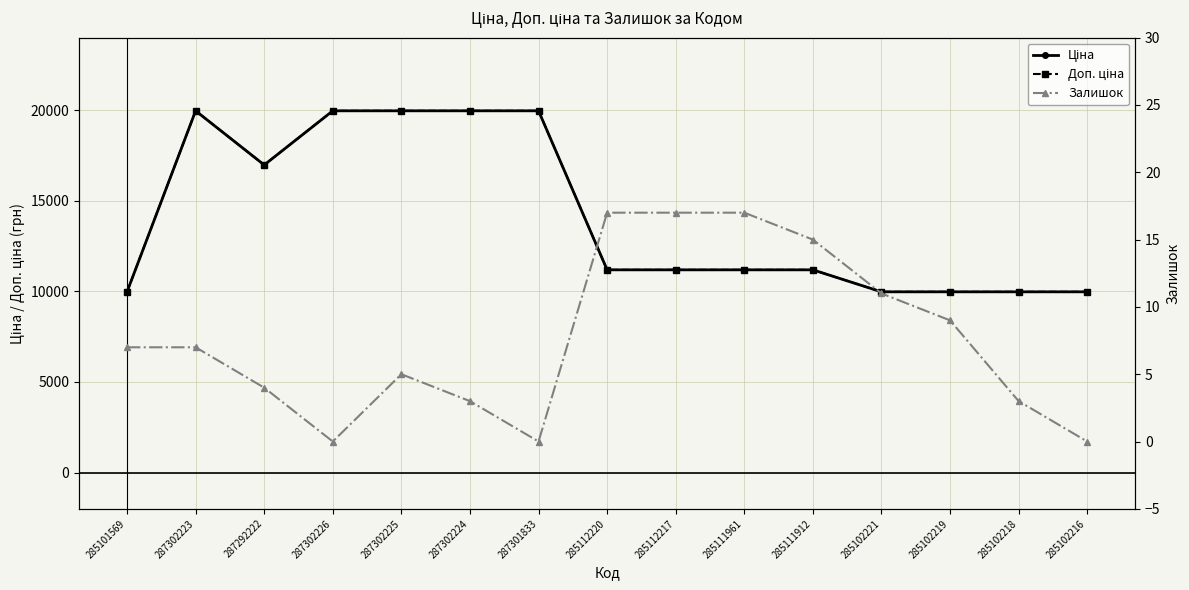

Is the value of Доп. ціна at 285112220 greater than the value of Залишок at 285101569?

Yes